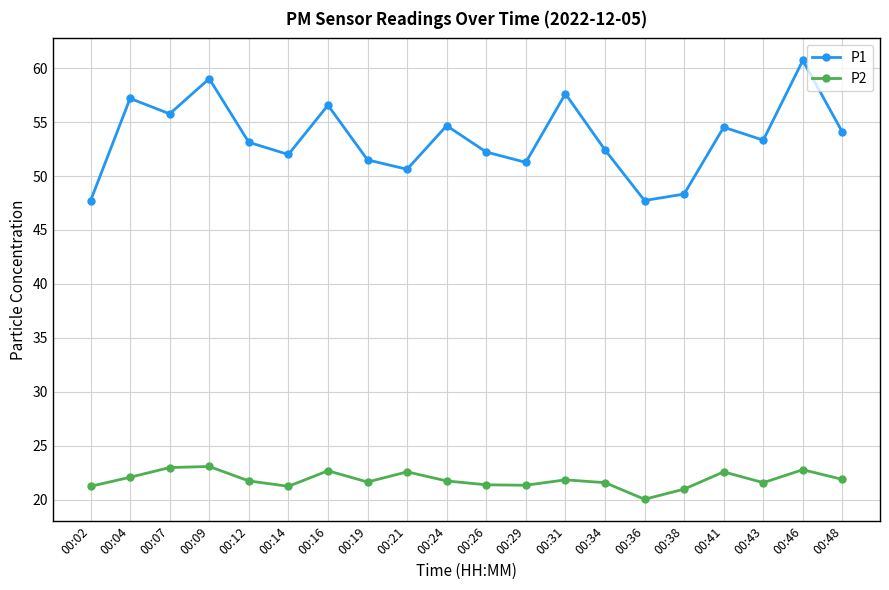

How many interior local valleys does the P1 series have?

6